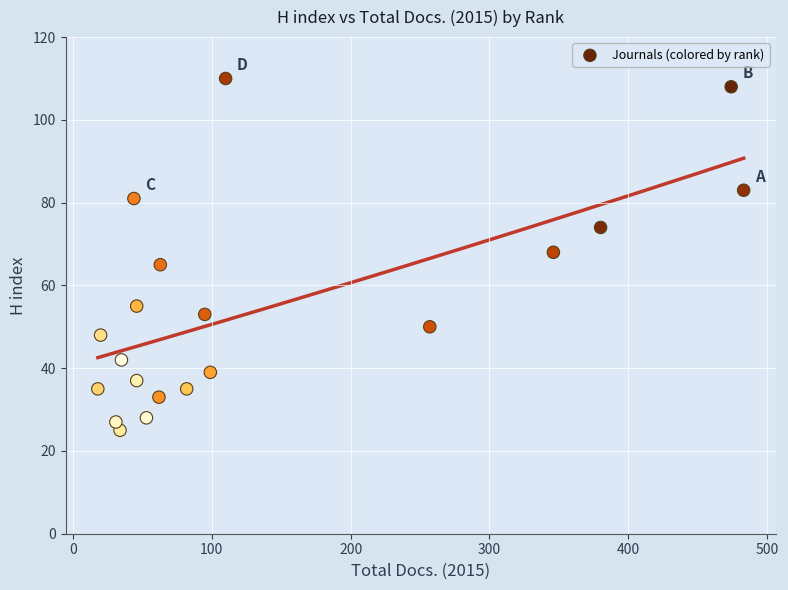

What is the range of Y values (max minus min)?

85